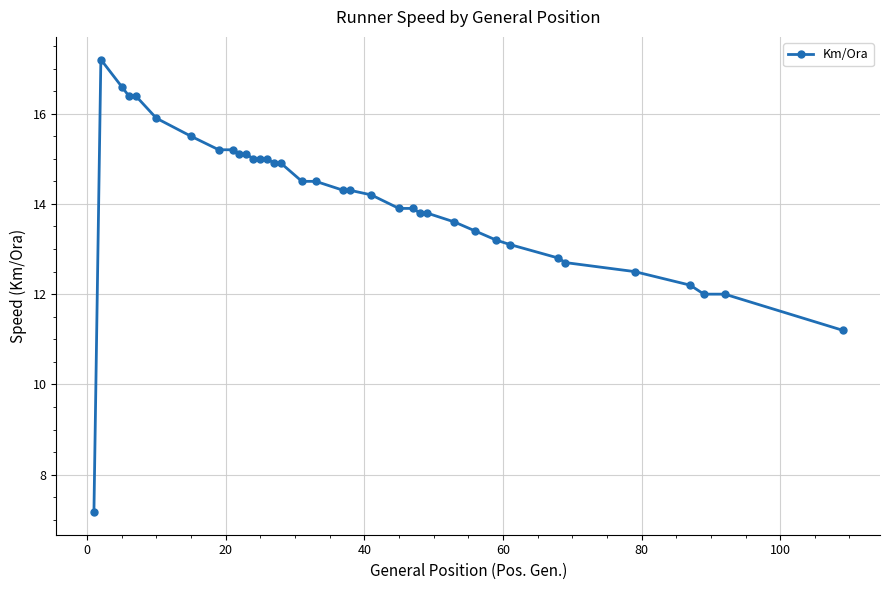

Reading left to right, what are all the values shown in this chart?

7.2	17.2	16.6	16.4	16.4	15.9	15.5	15.2	15.2	15.1	15.1	15.0	15.0	15.0	14.9	14.9	14.5	14.5	14.3	14.3	14.2	13.9	13.9	13.8	13.8	13.6	13.4	13.2	13.1	12.8	12.7	12.5	12.2	12.0	12.0	11.2